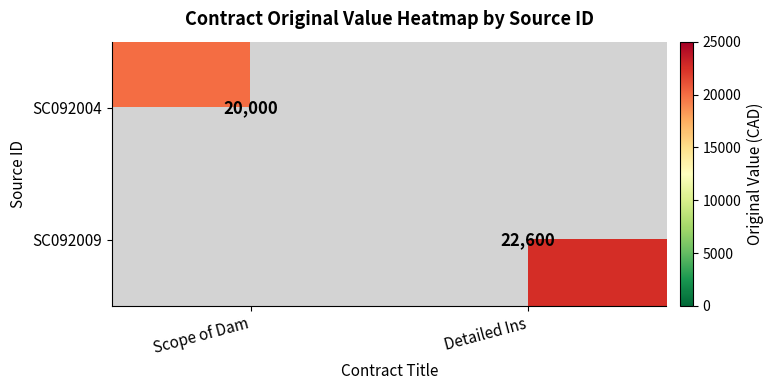

What is the greatest value displayed?

22600.0